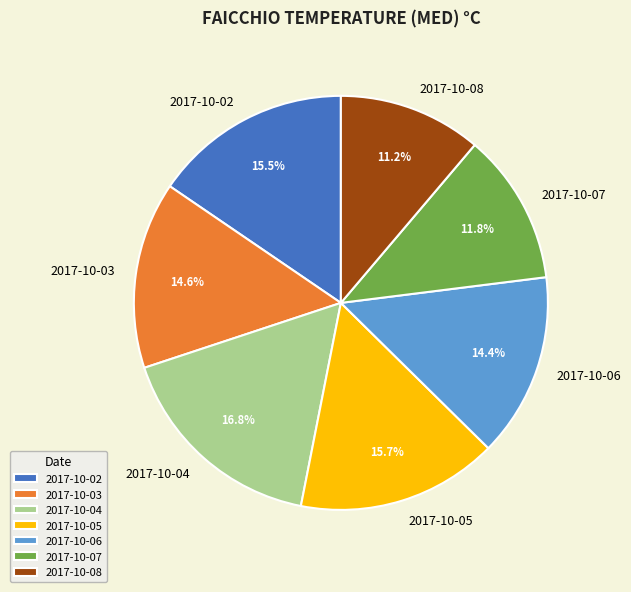

To the nearest percent, what is the difference between the largest and smallest slice percentages?

6%